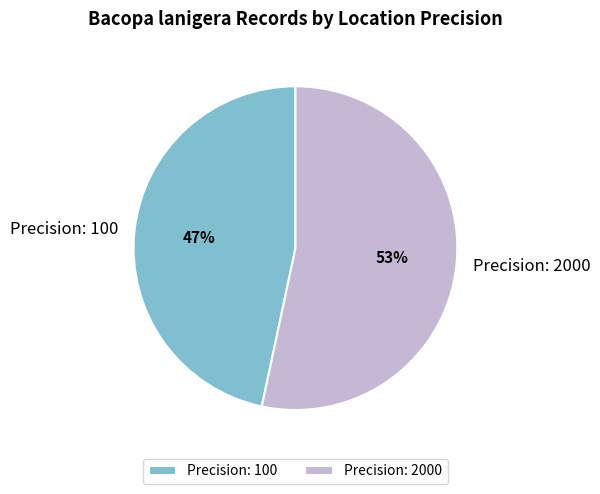

What percentage is the Precision: 2000 slice, to the nearest percent?

53%